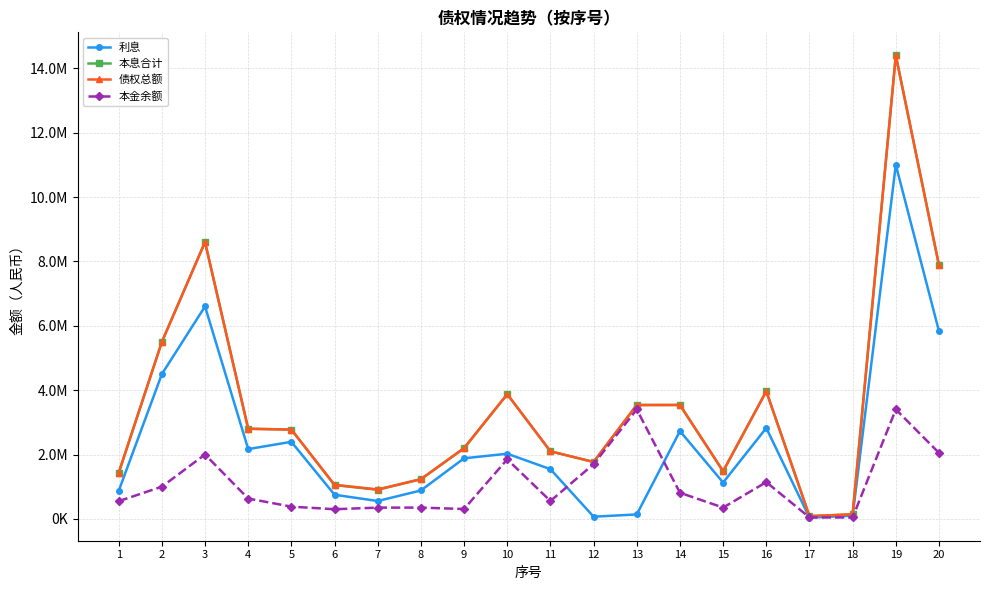

What is the difference between the highest and lowest values at 6?

758408.5